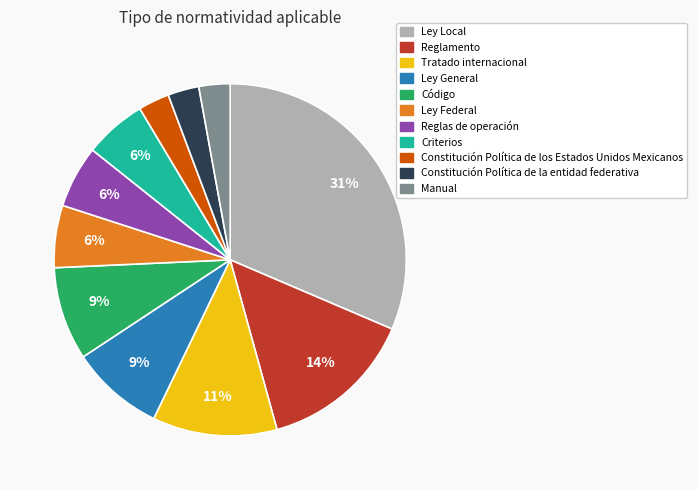

To the nearest percent, what is the average slice percentage?

9%